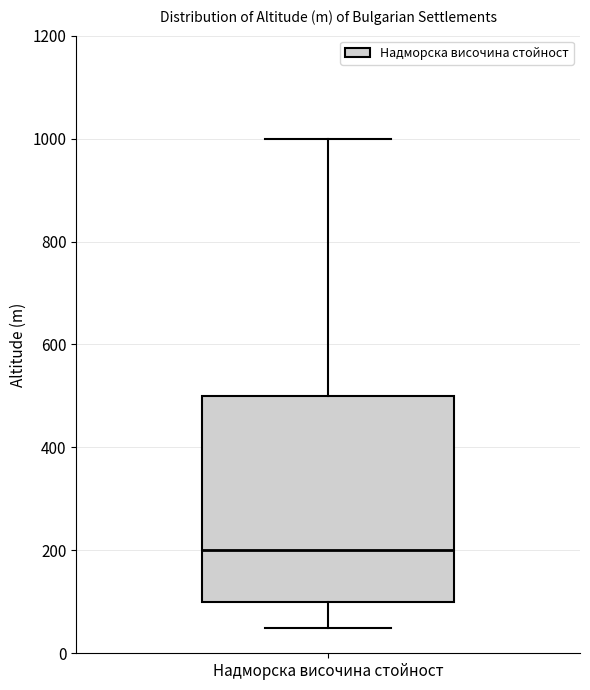

Where does the upper whisker of the box for Надморска височина стойност end on the y-axis? The values are not printed on the chart, so give them approximately, as read against the axis.

1000